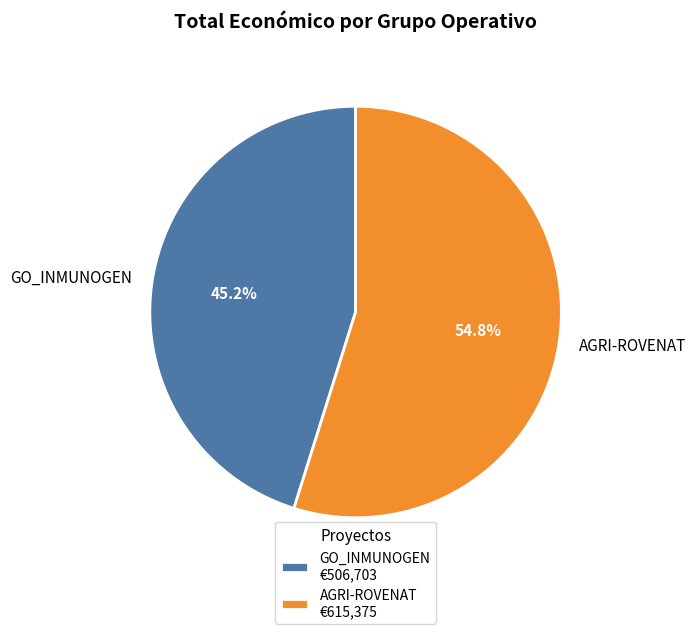

To the nearest percent, what is the combined percentage of AGRI-ROVENAT and GO_INMUNOGEN?

100%